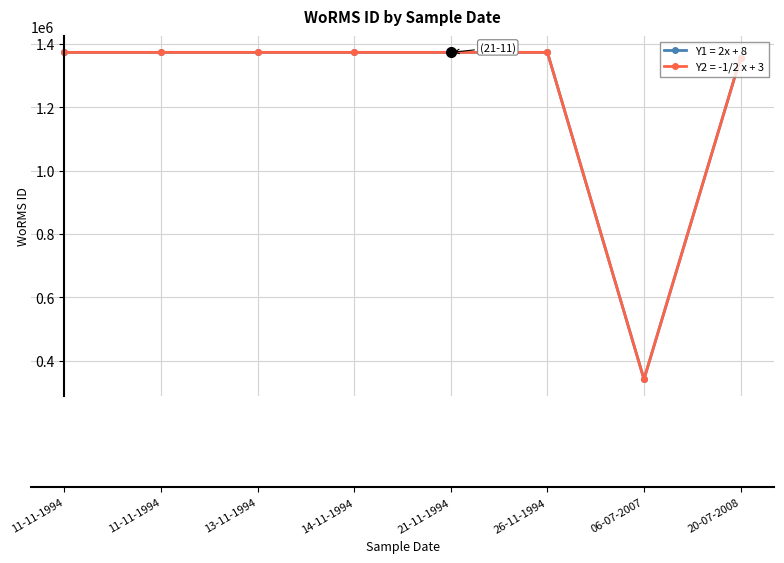

Does the chart have visible grid lines?

Yes